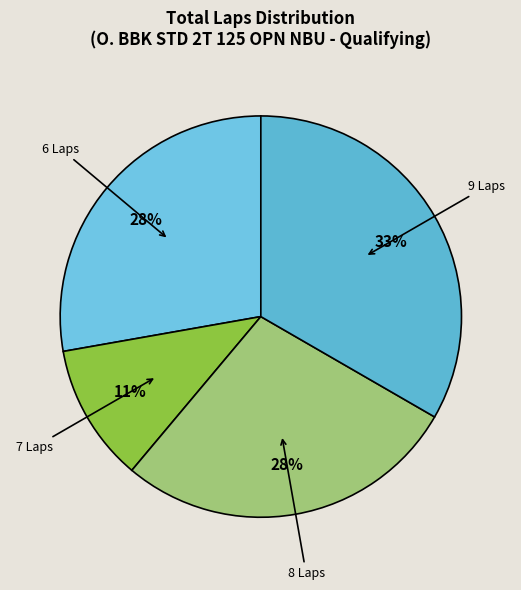

To the nearest percent, what is the difference between the largest and smallest slice percentages?

22%